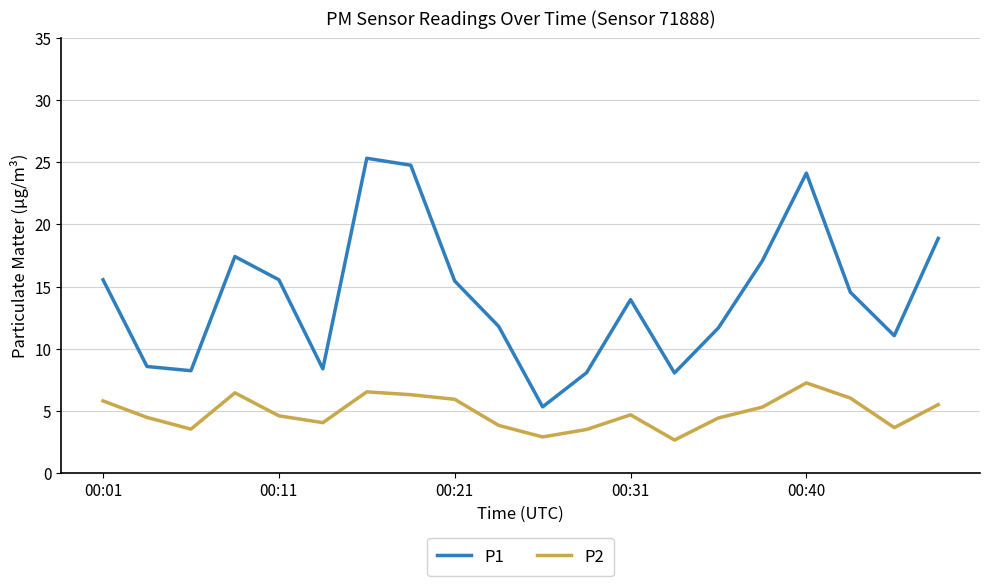

List the series in order of their overall mean, highest first.

P1, P2